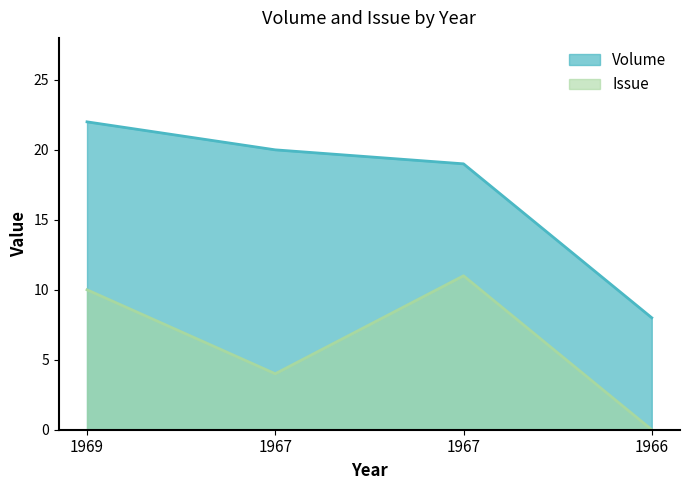

Reading left to right, extract all data points from this chart.

Volume: 22	20	19	8
Issue: 10	4	11	0